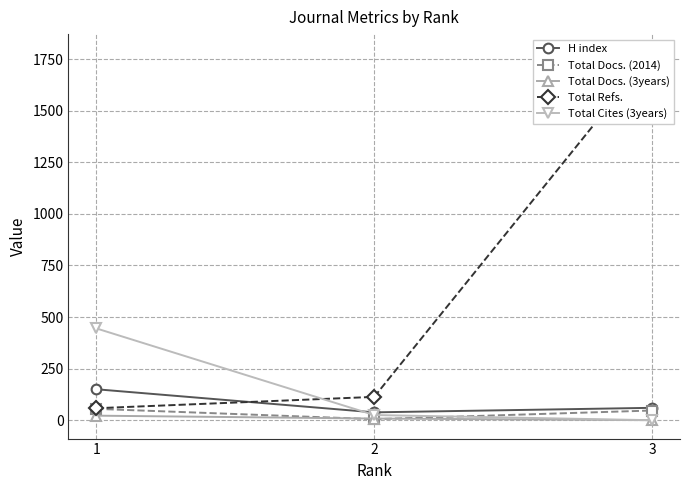

Which series has the largest total across all categories?

Total Refs.